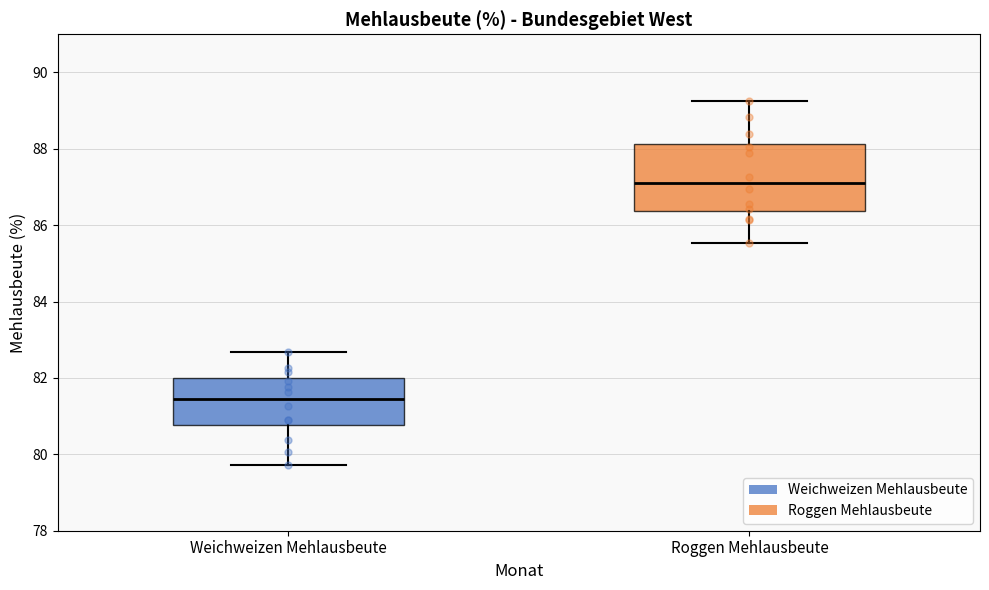

Which box has the highest median line?

Roggen Mehlausbeute